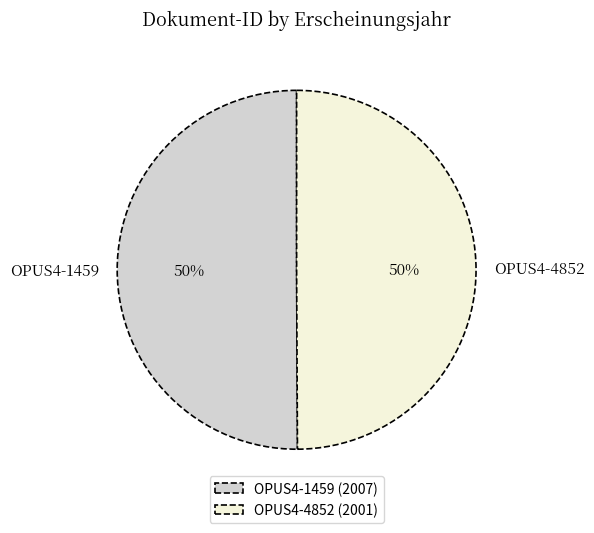

How many slices are in this pie chart?

2